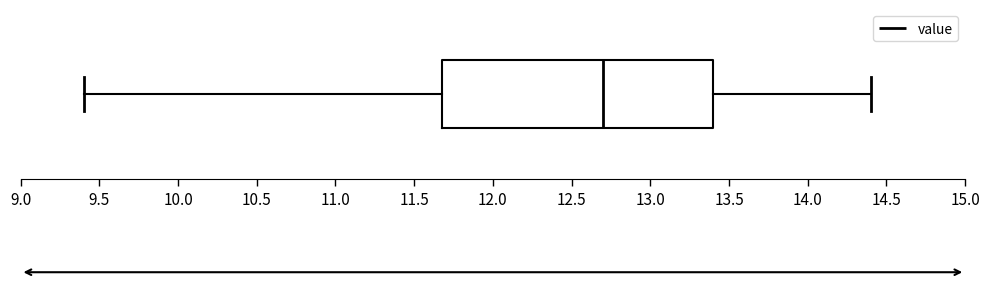

Where is the right edge of the box on the x-axis? The values are not printed on the chart, so give them approximately, as read against the axis.

13.4